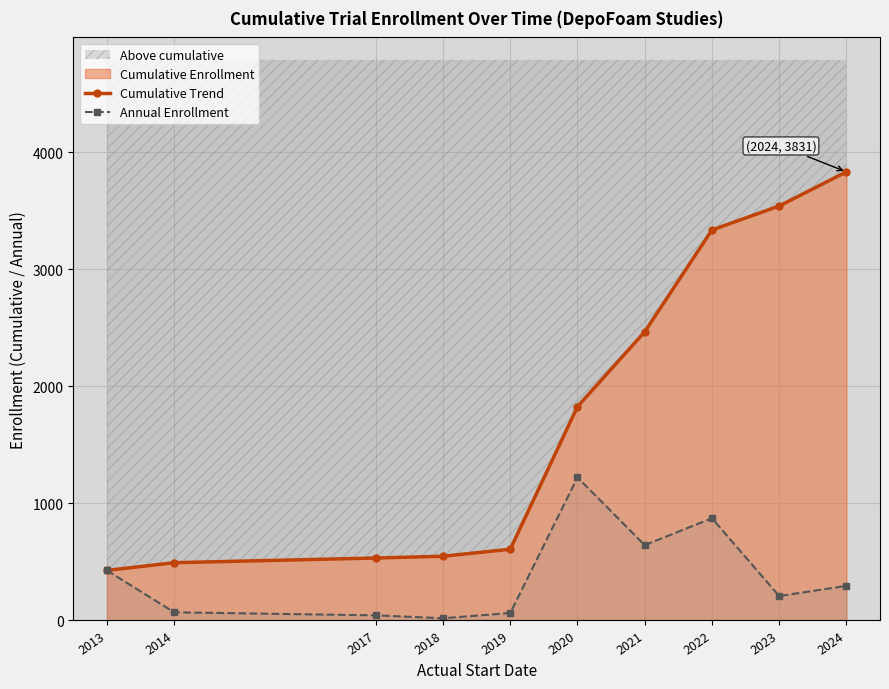

What is the difference between the maximum and minimum values in the Annual Enrollment series?

1204